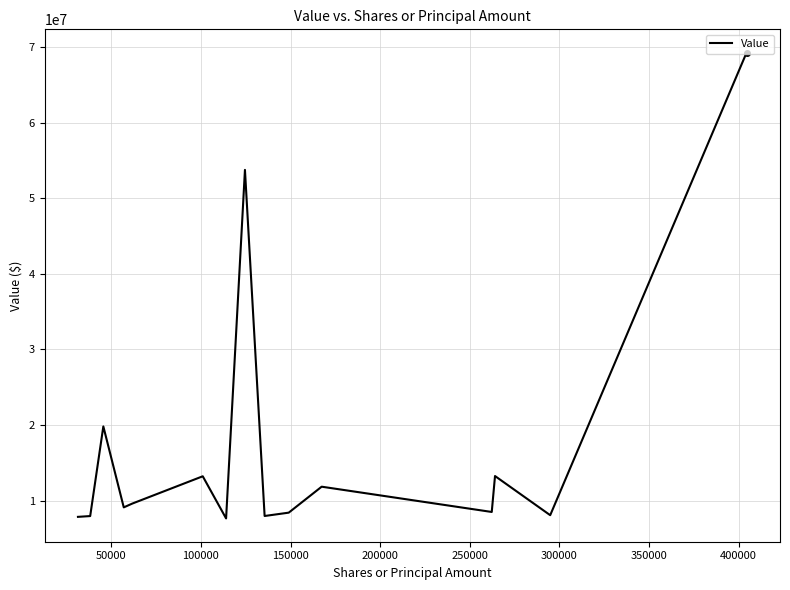

What is the difference between the maximum and minimum values?

61607000